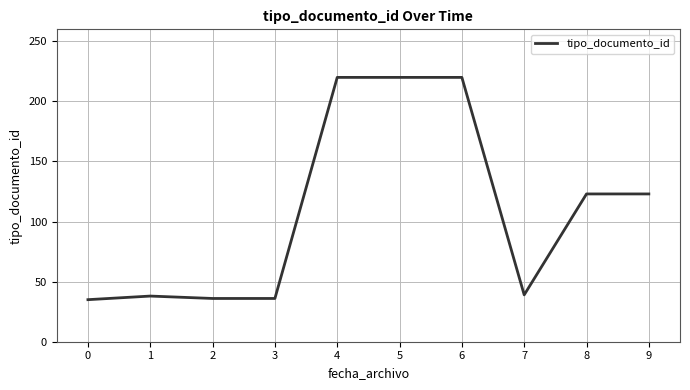

Approximately how many times larger is the value at 2 compared to 1?

0.9